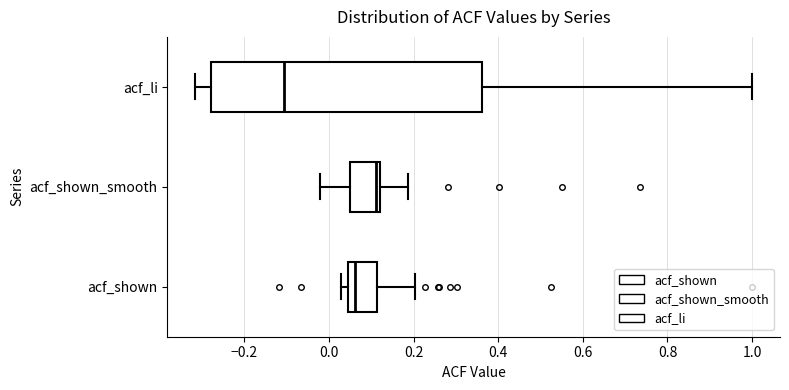

Reading bottom to top, transcribe this box plot: for each box, give where its median line is, the range the box spans, and where its two whiskers end, as read against the x-axis. The values are not printed on the chart, so give them approximately, as read against the axis.

acf_shown: median 0.06, box 0.04 to 0.12, whiskers 0.02 to 0.20
acf_shown_smooth: median 0.12 (just left of the box's right edge), box 0.04 to 0.12, whiskers -0.02 to 0.18
acf_li: median -0.10, box -0.28 to 0.36, whiskers -0.32 to 1.00